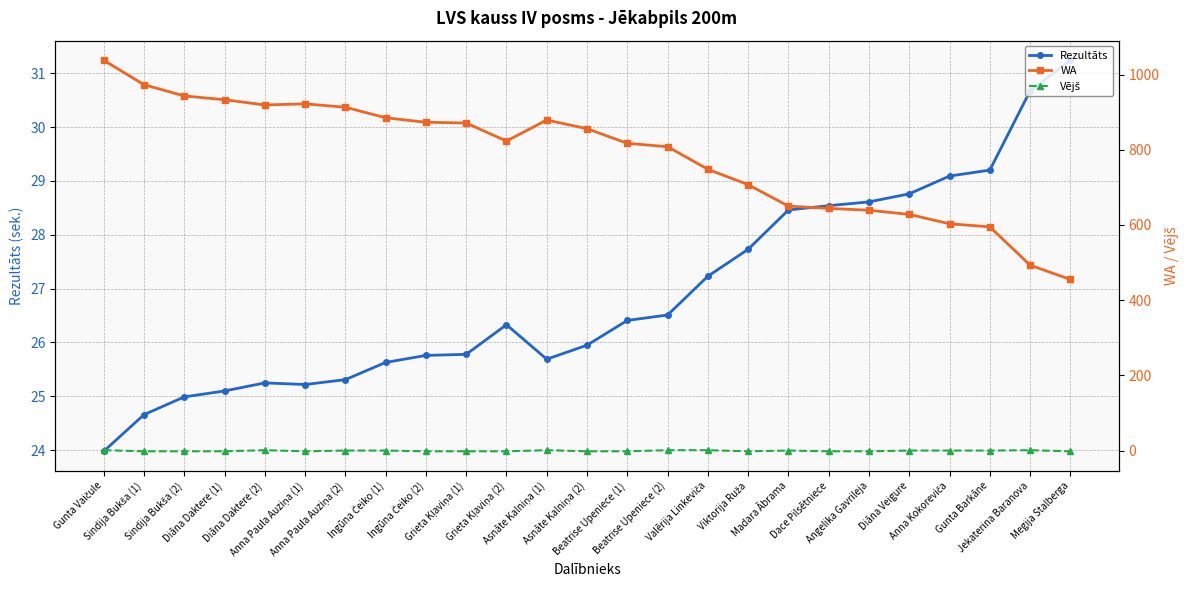

Reading left to right, what are all the values shown in this chart?

Rezultāts: Gunta Vaičule=24.0	Sindija Bukša (1)=24.7	Sindija Bukša (2)=25.0	Diāna Daktere (1)=25.1	Diāna Daktere (2)=25.2	Anna Paula Auziņa (1)=25.2	Anna Paula Auziņa (2)=25.3	Ingūna Čeiko (1)=25.6	Ingūna Čeiko (2)=25.8	Grieta Kļaviņa (1)=25.8	Grieta Kļaviņa (2)=26.3	Asnāte Kalniņa (1)=25.7	Asnāte Kalniņa (2)=25.9	Beatrise Upeniece (1)=26.4	Beatrise Upeniece (2)=26.5	Valērija Linkeviča=27.2	Viktorija Ruža=27.7	Madara Ābrama=28.5	Dace Pilsētniece=28.5	Angelika Gavrileja=28.6	Diāna Veigure=28.8	Anna Kokoreviča=29.1	Gunta Barkāne=29.2	Jekaterina Baranova=30.7	Megija Stalberga=31.2
WA: Gunta Vaičule=1038.0	Sindija Bukša (1)=973.0	Sindija Bukša (2)=943.0	Diāna Daktere (1)=933.0	Diāna Daktere (2)=919.0	Anna Paula Auziņa (1)=922.0	Anna Paula Auziņa (2)=913.0	Ingūna Čeiko (1)=885.0	Ingūna Čeiko (2)=873.0	Grieta Kļaviņa (1)=871.0	Grieta Kļaviņa (2)=823.0	Asnāte Kalniņa (1)=879.0	Asnāte Kalniņa (2)=856.0	Beatrise Upeniece (1)=817.0	Beatrise Upeniece (2)=808.0	Valērija Linkeviča=748.0	Viktorija Ruža=707.0	Madara Ābrama=650.0	Dace Pilsētniece=644.0	Angelika Gavrileja=639.0	Diāna Veigure=628.0	Anna Kokoreviča=603.0	Gunta Barkāne=595.0	Jekaterina Baranova=493.0	Megija Stalberga=455.0
Vējš: Gunta Vaičule=1.0	Sindija Bukša (1)=-2.0	Sindija Bukša (2)=-2.0	Diāna Daktere (1)=-2.0	Diāna Daktere (2)=1.0	Anna Paula Auziņa (1)=-2.0	Anna Paula Auziņa (2)=0.0	Ingūna Čeiko (1)=0.0	Ingūna Čeiko (2)=-2.0	Grieta Kļaviņa (1)=-2.0	Grieta Kļaviņa (2)=-2.0	Asnāte Kalniņa (1)=1.0	Asnāte Kalniņa (2)=-2.0	Beatrise Upeniece (1)=-2.0	Beatrise Upeniece (2)=1.0	Valērija Linkeviča=1.0	Viktorija Ruža=-2.0	Madara Ābrama=0.0	Dace Pilsētniece=-2.0	Angelika Gavrileja=-2.0	Diāna Veigure=0.0	Anna Kokoreviča=0.0	Gunta Barkāne=0.0	Jekaterina Baranova=1.0	Megija Stalberga=-2.0